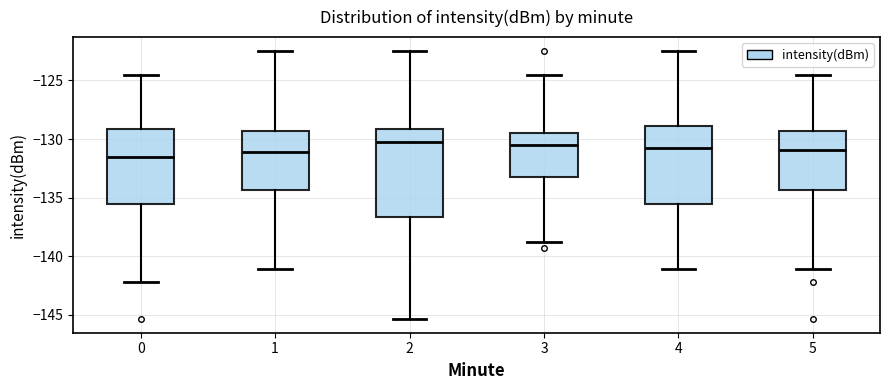

Which box is the tallest, from its lower edge to its upper edge?

2